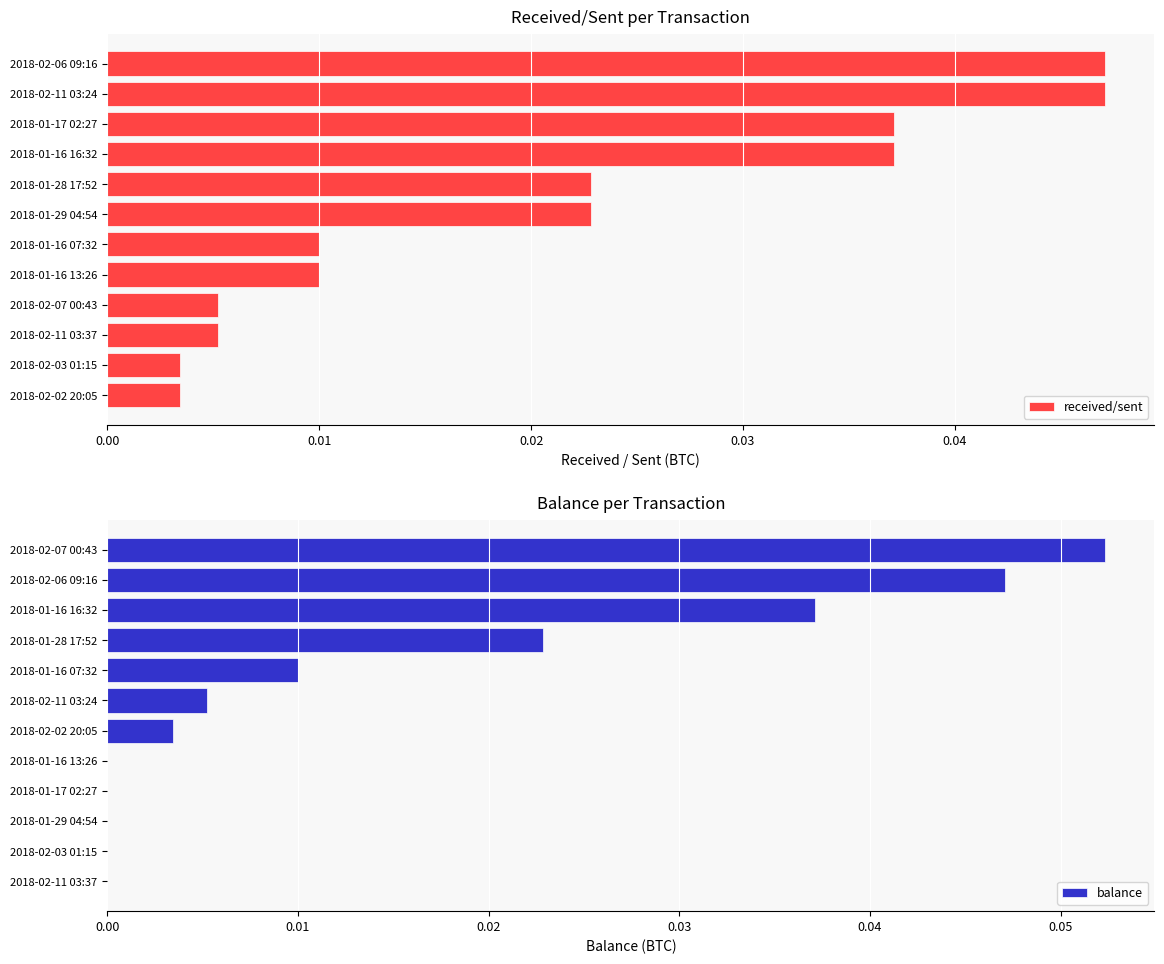

True or false: balance has a value of 0.0 at 2018-01-29 04:54.

True